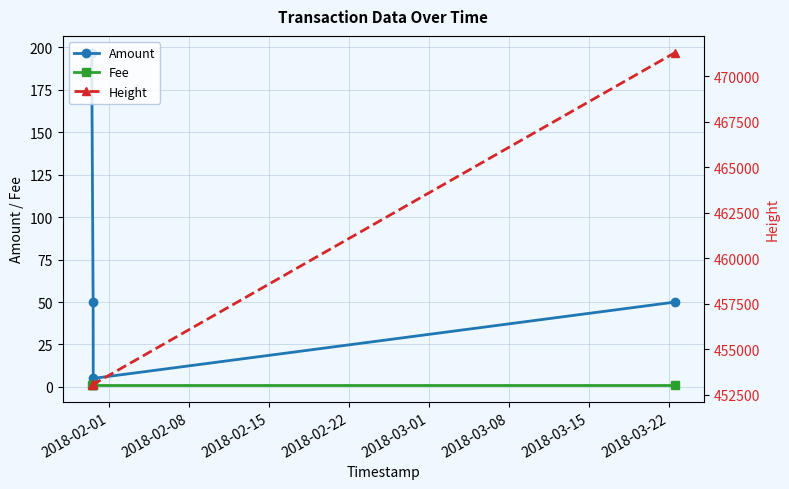

How many values in the Amount series are below 50?

1